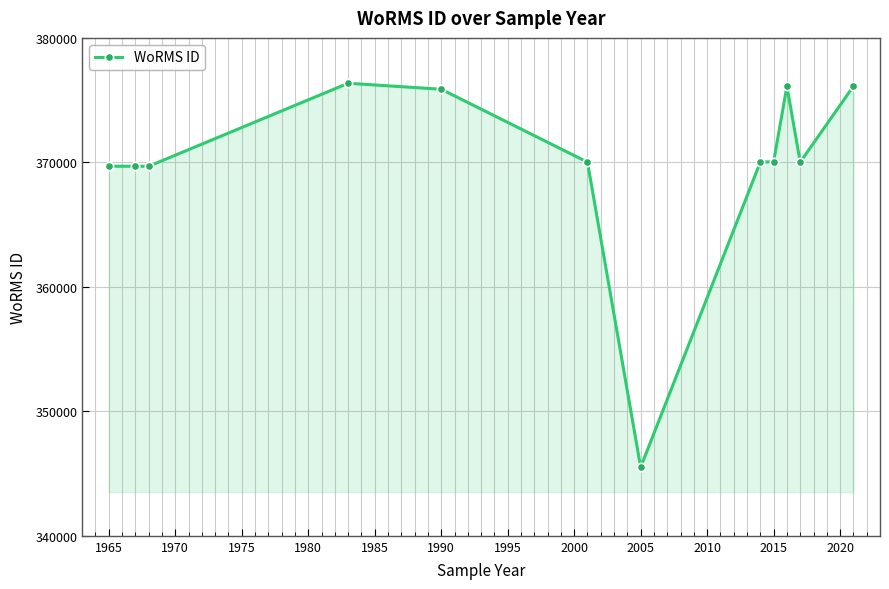

True or false: there are more than 0 points higher than both neighbors.

True